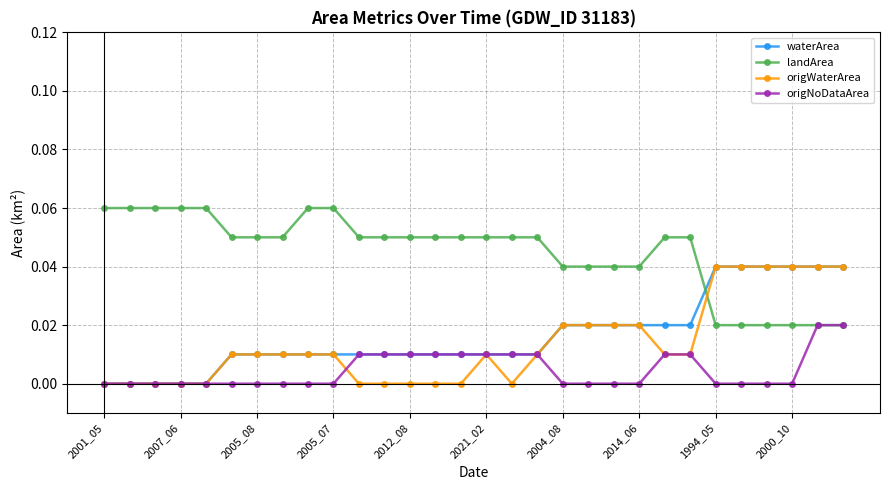

True or false: origWaterArea has more than 0 points higher than both neighbors.

True